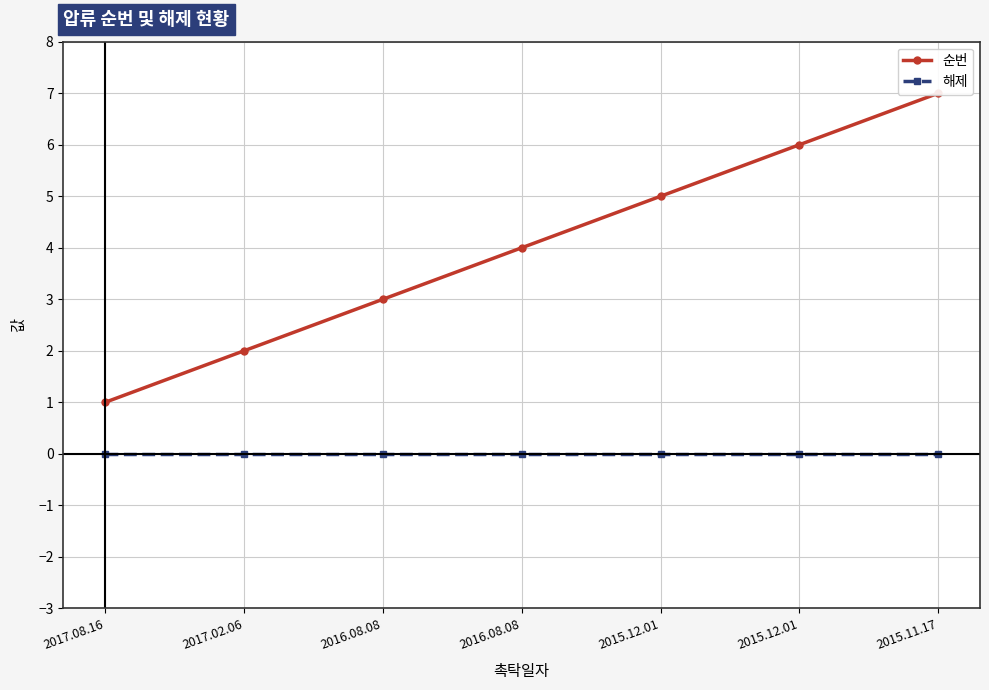

The value of 순번 at 2017.02.06 is 3. True or false?

False